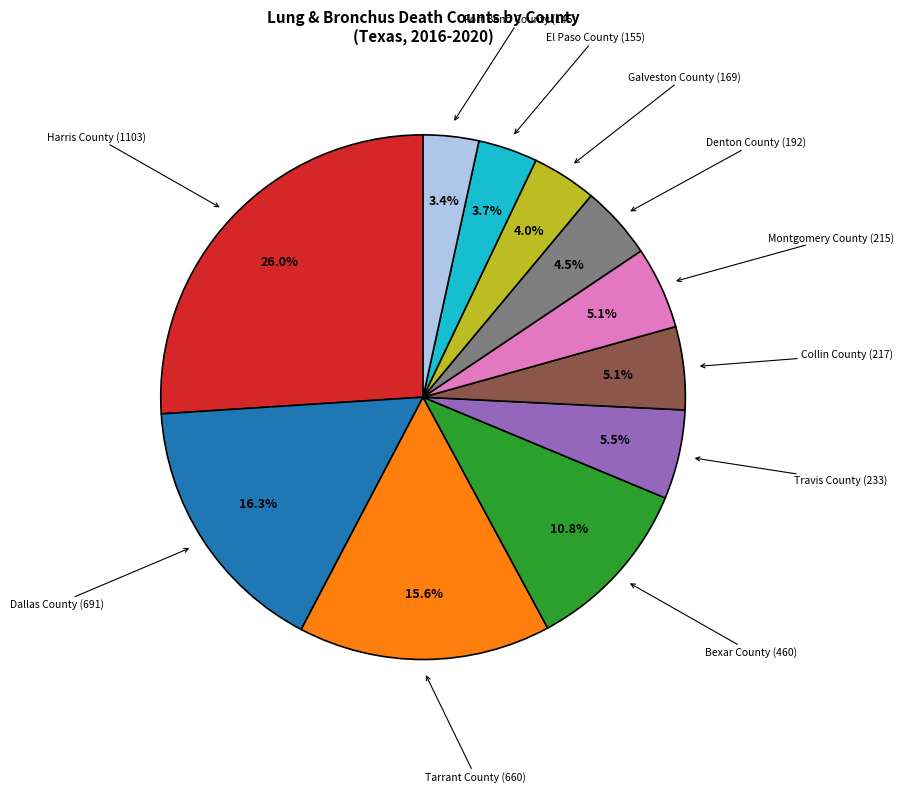

Does any single category account for the majority?

No